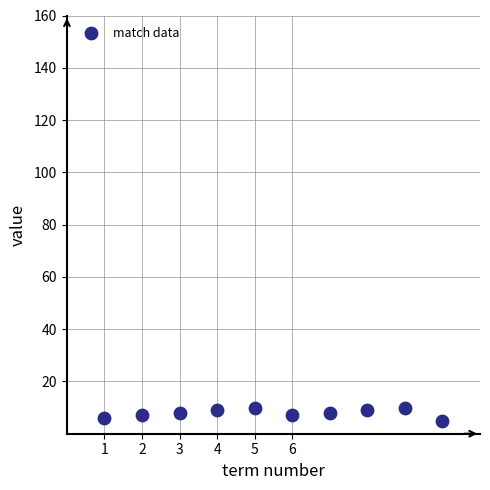

What is the average Y value?

8